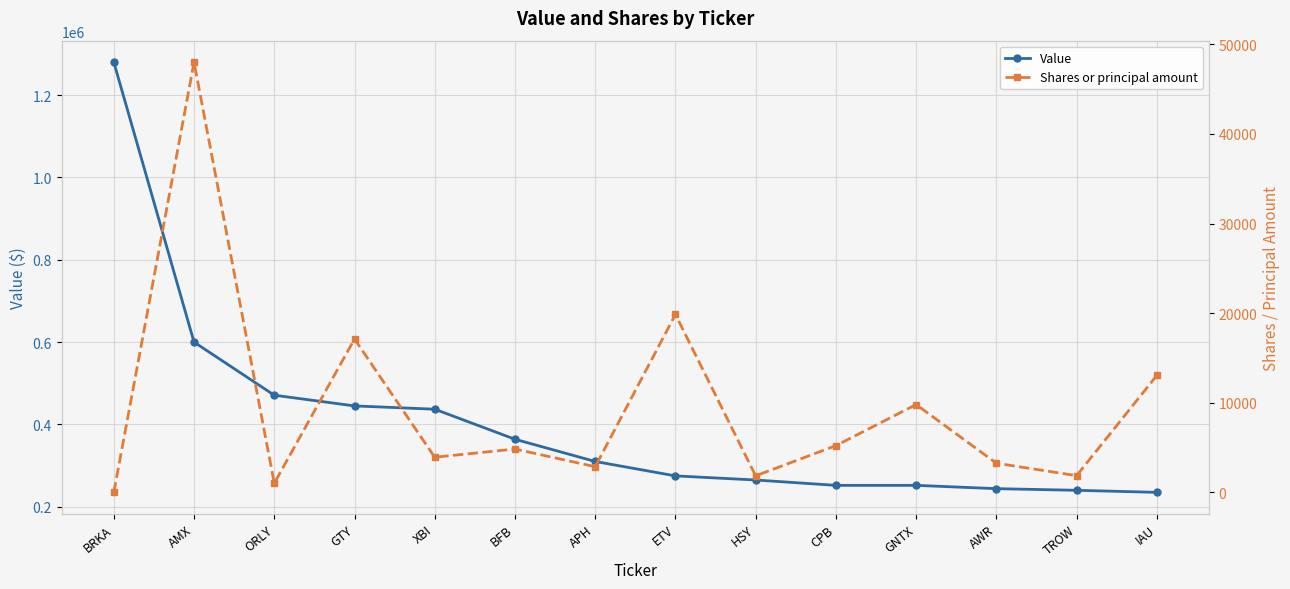

What is the difference between the second highest and minimum values in the Value series?

365000